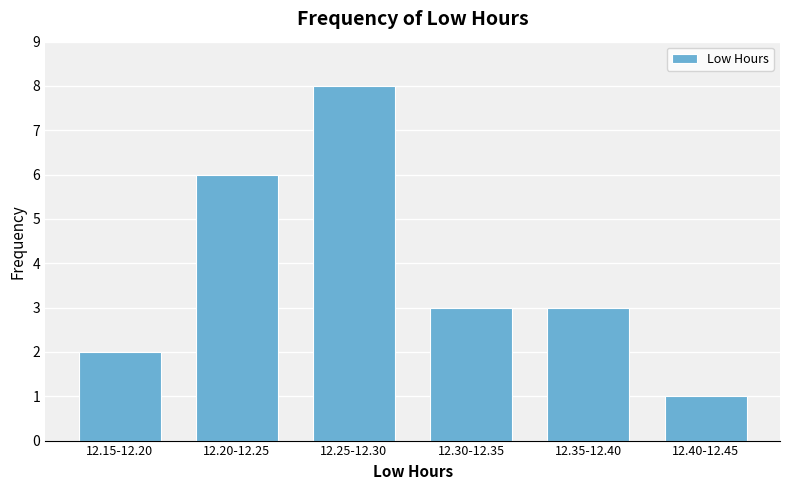

Reading left to right, extract all data points from this chart.

2	6	8	3	3	1